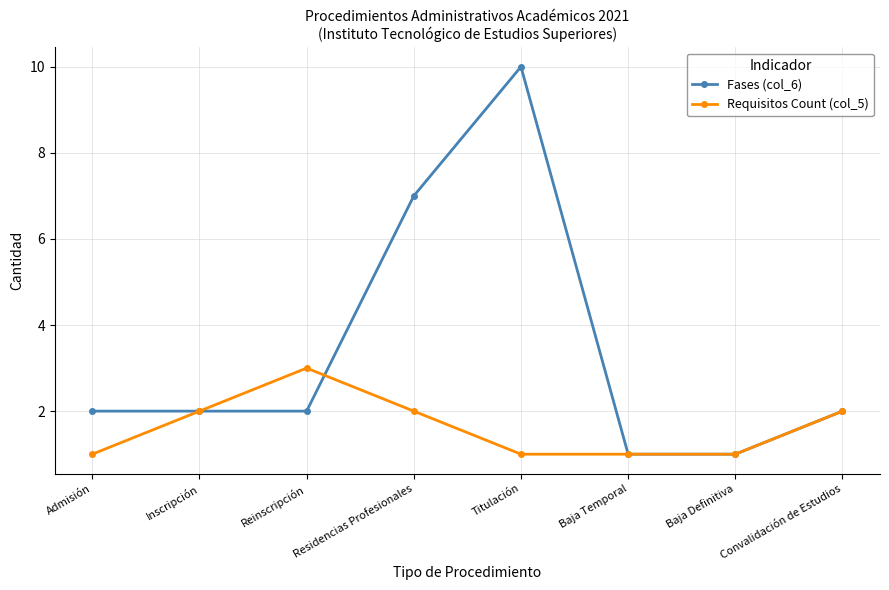

True or false: Requisitos Count (col_5) has more than 0 points higher than both neighbors.

True